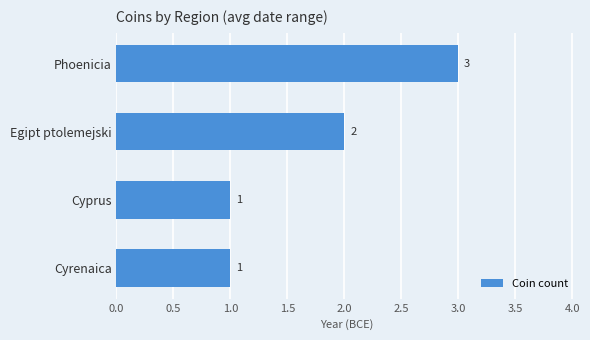

Which category has the highest value across all series?

Phoenicia